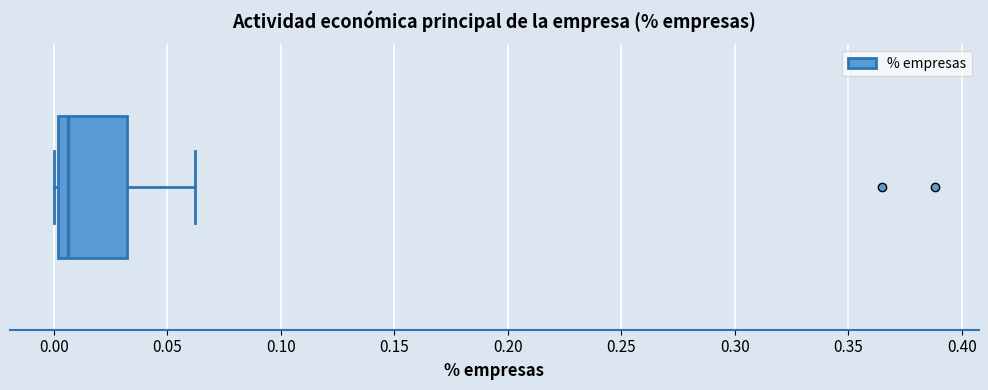

Where is the left edge of the box on the x-axis? The values are not printed on the chart, so give them approximately, as read against the axis.

0.000